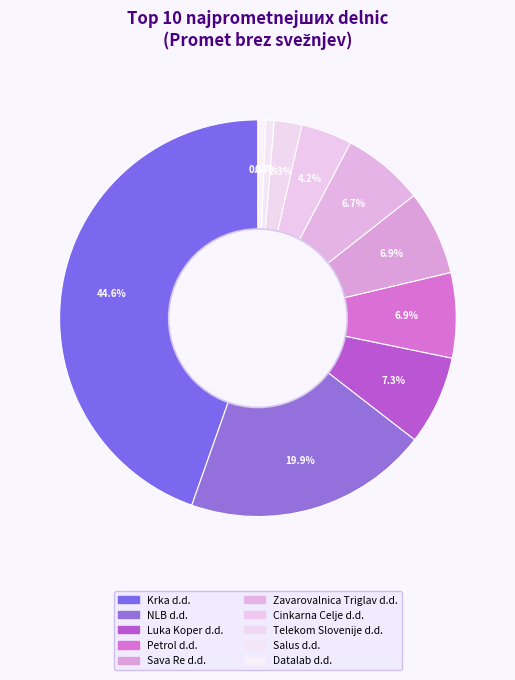

Does any single category account for the majority?

No